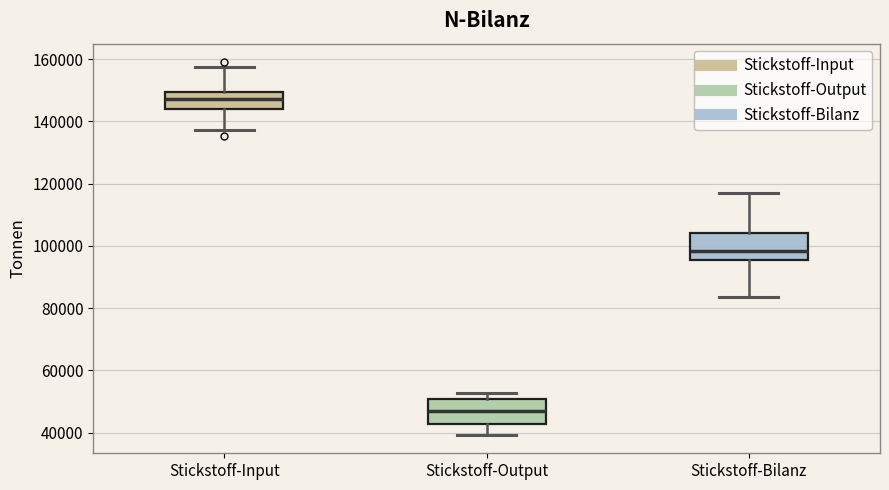

Reading left to right, transcribe this box plot: for each box, give where its median line is, the range the box spans, and where its two whiskers end, as read against the y-axis. The values are not printed on the chart, so give them approximately, as read against the axis.

Stickstoff-Input: median 148000, box 144000 to 150000, whiskers 138000 to 158000
Stickstoff-Output: median 46000, box 42000 to 50000, whiskers 40000 to 52000
Stickstoff-Bilanz: median 98000, box 96000 to 104000, whiskers 84000 to 118000